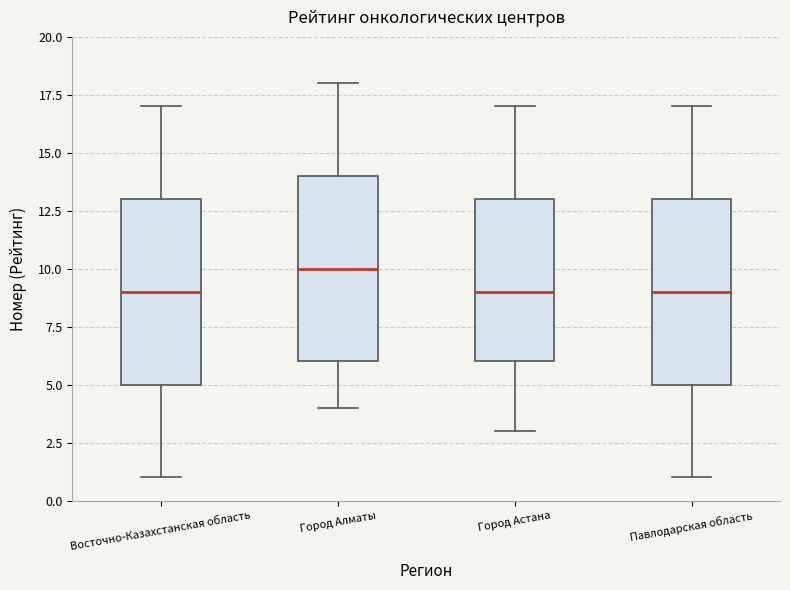

Where is the lower edge of the box for Город Алматы on the y-axis? The values are not printed on the chart, so give them approximately, as read against the axis.

6